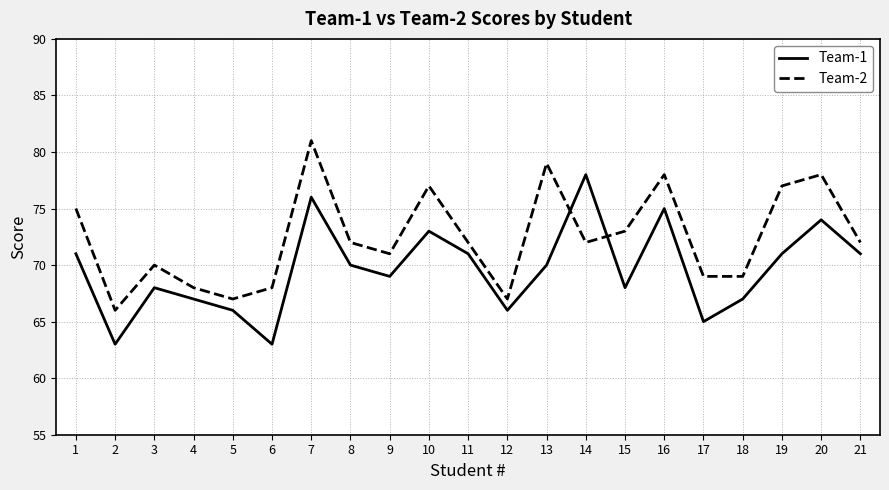

What is the minimum value shown in the chart?

63